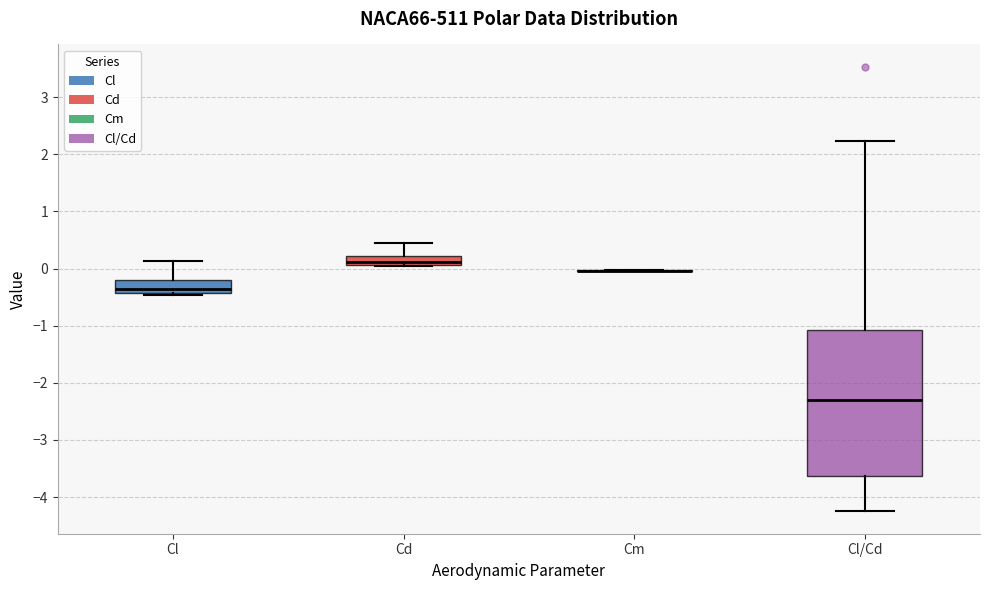

Where is the lower edge of the box for Cd on the y-axis? The values are not printed on the chart, so give them approximately, as read against the axis.

0.1